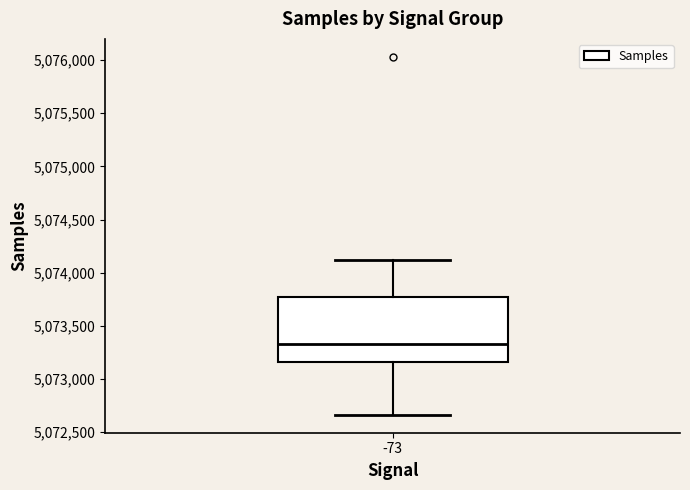

Where does the upper whisker of the box at x = -73 end on the y-axis? The values are not printed on the chart, so give them approximately, as read against the axis.

5074100